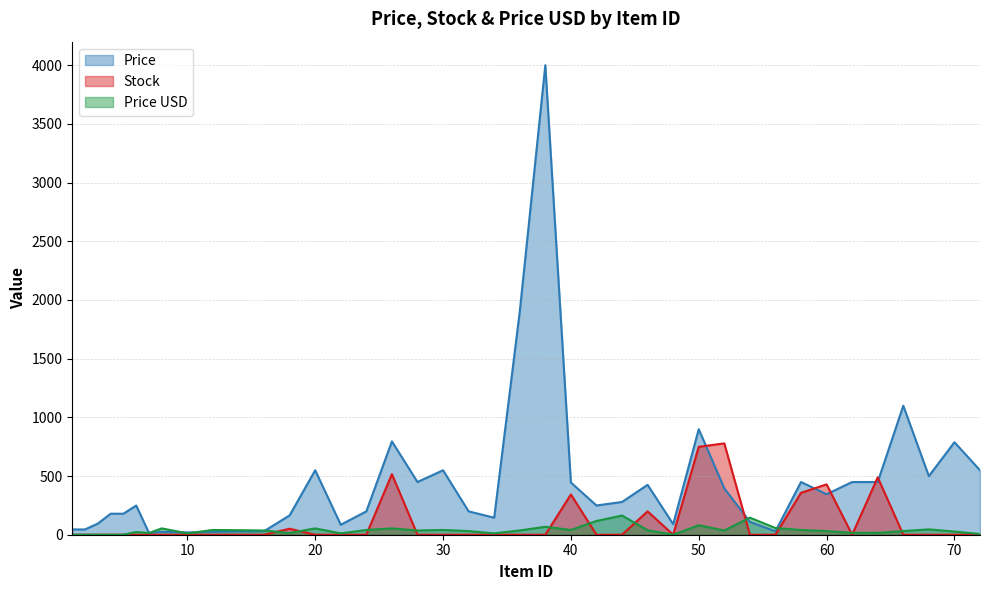

Reading left to right, list all the values displayed in this chart.

Price: 45.0	45.0	95.0	179.0	179.0	249.0	15.0	25.0	19.0	25.0	29.0	30.0	165.0	549.0	85.0	199.0	795.0	449.0	549.0	199.0	145.0	1900.0	4000.0	445.0	249.0	279.0	425.0	90.0	899.0	395.0	110.0	29.0	449.0	345.0	449.0	449.0	1099.0	499.0	788.0	549.0
Stock: 0.0	0.0	0.0	0.0	0.0	0.0	0.0	0.0	0.0	0.0	0.0	0.0	51.0	0.0	0.0	0.0	516.0	0.0	0.0	0.0	0.0	0.0	0.0	343.0	0.0	0.0	199.0	0.0	749.0	778.0	0.0	0.0	357.0	429.0	0.0	489.0	0.0	0.0	0.0	0.0
Price USD: 0.0	0.0	0.0	0.0	0.0	22.9	14.5	54.0	11.5	40.5	38.5	36.0	14.5	54.0	11.5	40.5	54.0	36.0	40.5	30.9	11.5	36.5	67.5	40.5	117.0	163.5	38.5	0.0	81.0	36.0	145.5	57.0	40.5	30.9	15.9	15.9	30.9	45.5	26.9	6.0